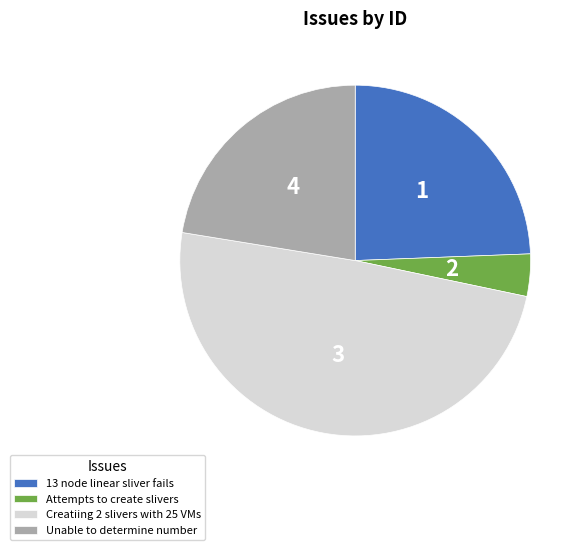

Which category has the smallest portion of the pie?

Attempts to create slivers